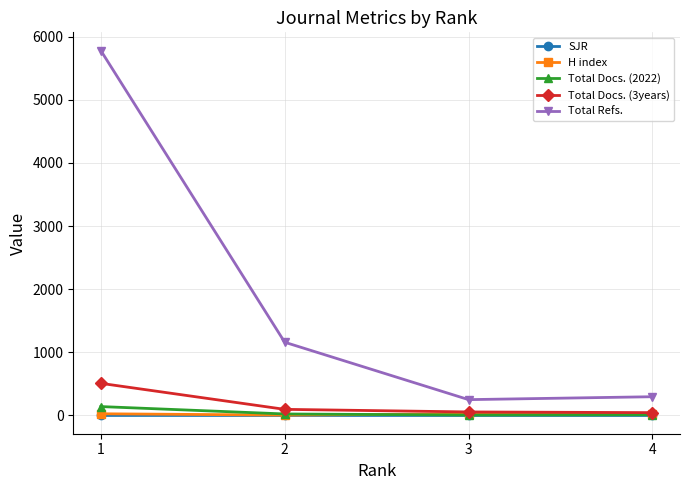

True or false: Total Docs. (3years) has more than 2 interior local peaks.

False